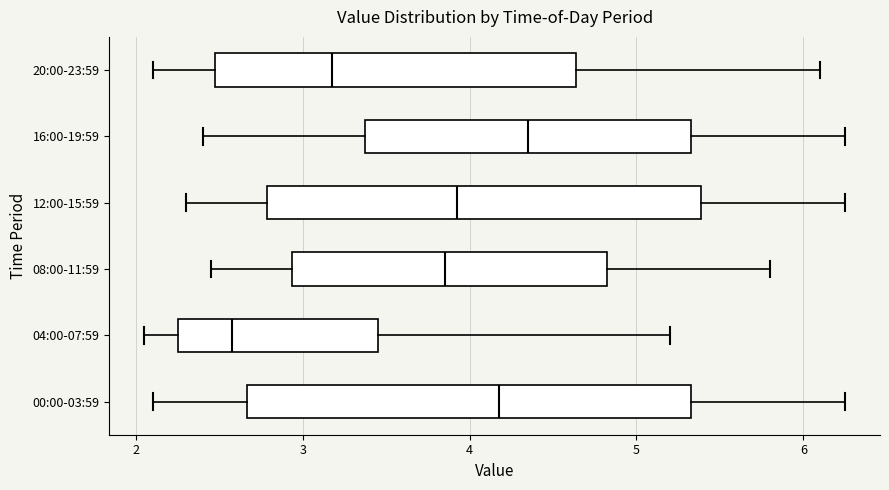

Reading bottom to top, read every box against the x-axis: the position of its median line, the range the box covers, and the ends of its whiskers. The values are not printed on the chart, so give them approximately, as read against the axis.

00:00-03:59: median 4.2, box 2.7 to 5.3, whiskers 2.1 to 6.3
04:00-07:59: median 2.6, box 2.3 to 3.5, whiskers 2.1 to 5.2
08:00-11:59: median 3.9, box 2.9 to 4.8, whiskers 2.5 to 5.8
12:00-15:59: median 3.9, box 2.8 to 5.4, whiskers 2.3 to 6.3
16:00-19:59: median 4.4, box 3.4 to 5.3, whiskers 2.4 to 6.3
20:00-23:59: median 3.2, box 2.5 to 4.6, whiskers 2.1 to 6.1